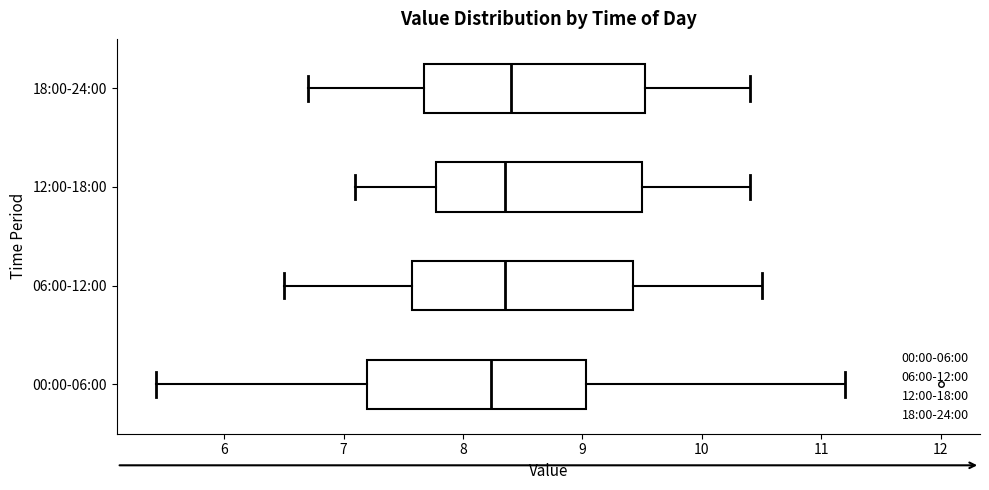

Where is the right edge of the box for 12:00-18:00 on the x-axis? The values are not printed on the chart, so give them approximately, as read against the axis.

9.5